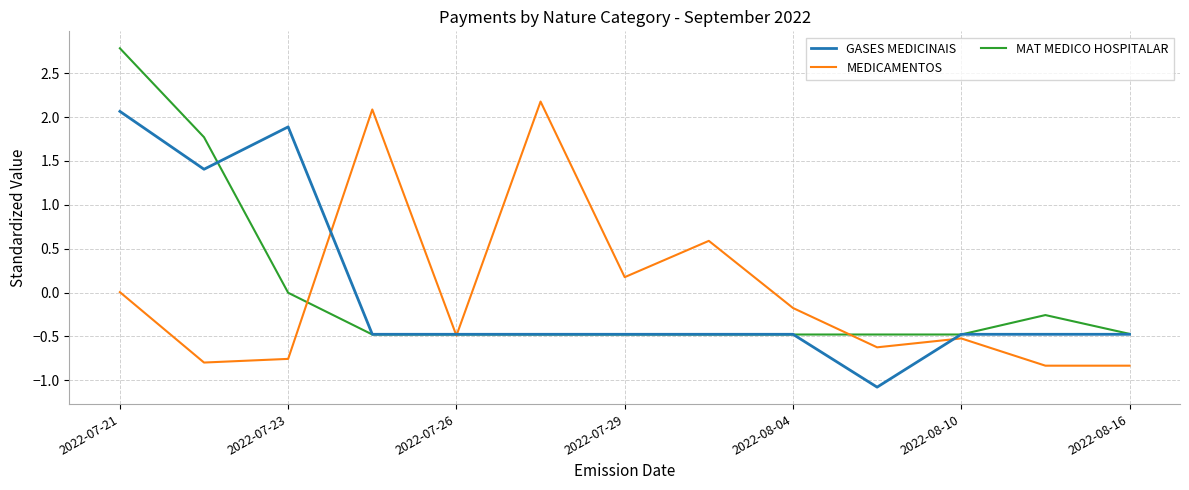

Which series has the largest range (max minus min)?

MAT MEDICO HOSPITALAR